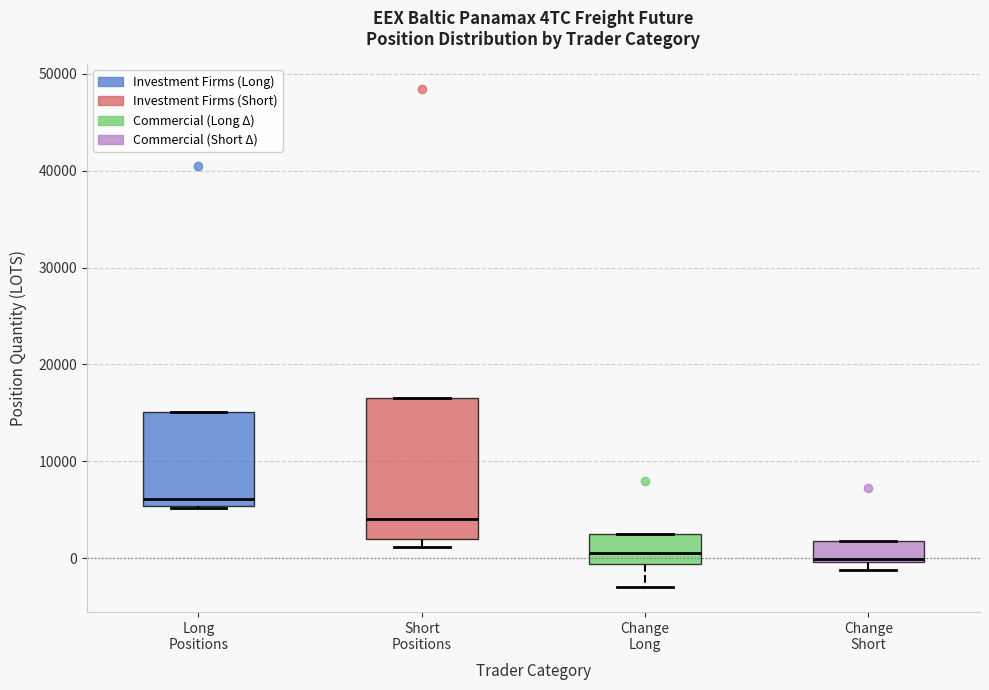

Reading left to right, read every box against the y-axis: the position of its median line, the range the box covers, and the ends of its whiskers. The values are not printed on the chart, so give them approximately, as read against the axis.

Long Positions: median 6000, box 5000 to 15000, whiskers 5000 to 15000
Short Positions: median 4000, box 2000 to 17000, whiskers 1000 to 17000
Change Long: median 1000, box -1000 to 3000, whiskers -3000 to 3000
Change Short: median 0 (just above the box's lower edge), box 0 to 2000, whiskers -1000 to 2000